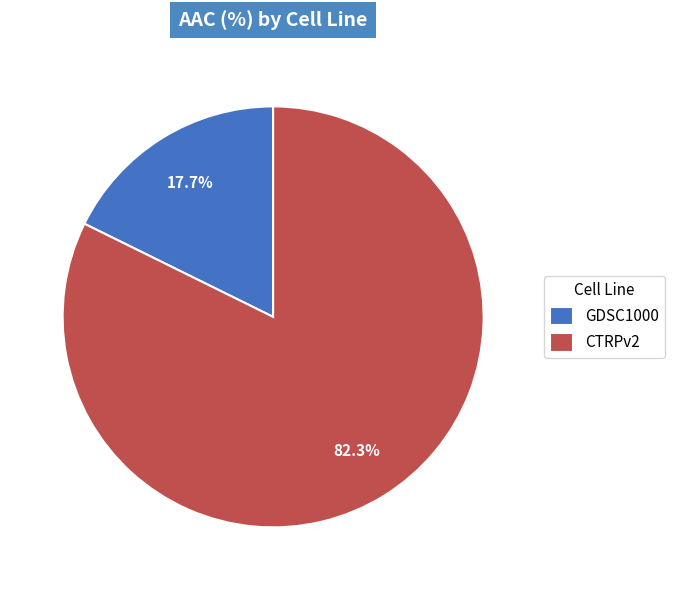

To the nearest percent, what portion does CTRPv2 represent?

82%